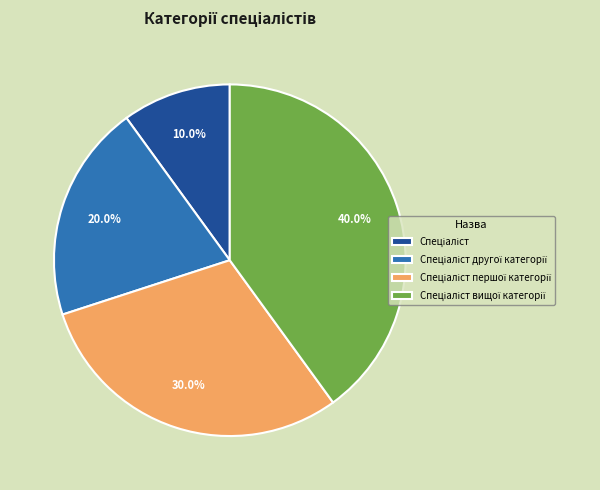

Is there any slice that represents more than half of the pie?

No